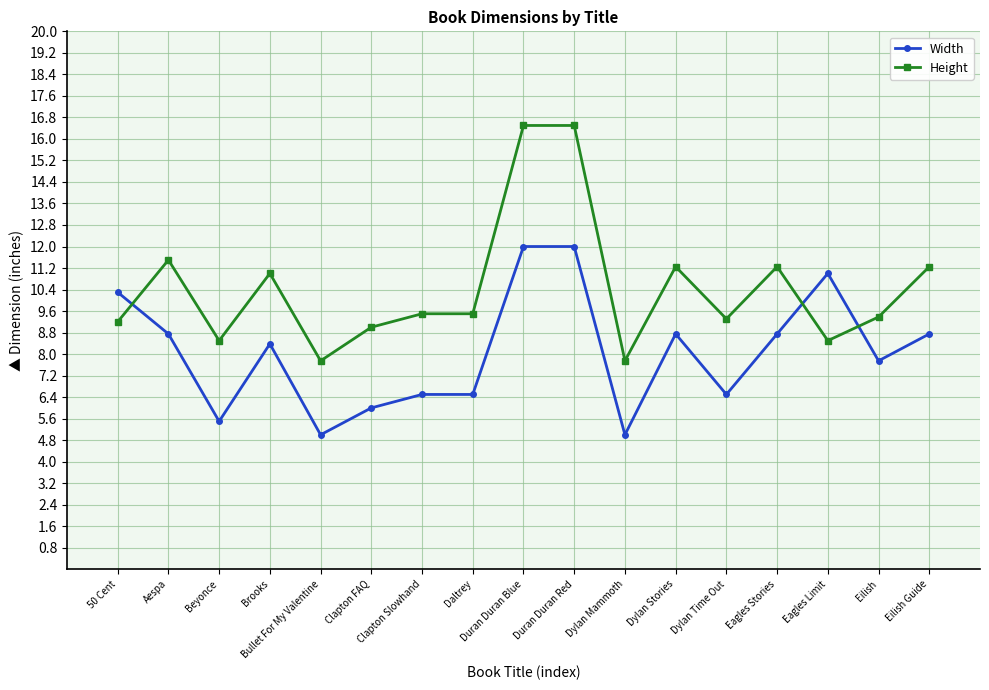

What is the label of the 5th point from the left?

Bullet For My Valentine